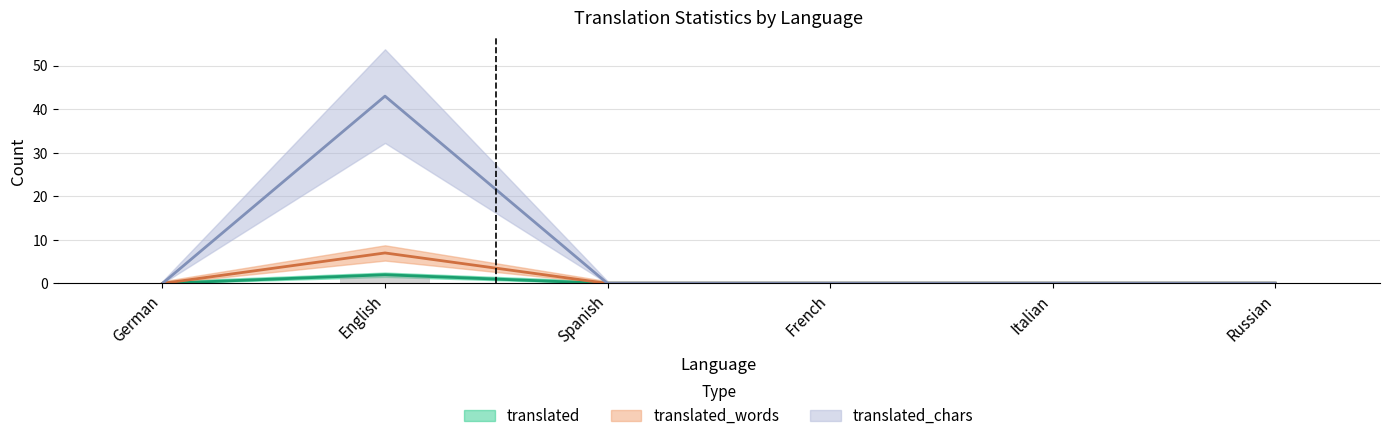

Count the number of data series in this chart.

3